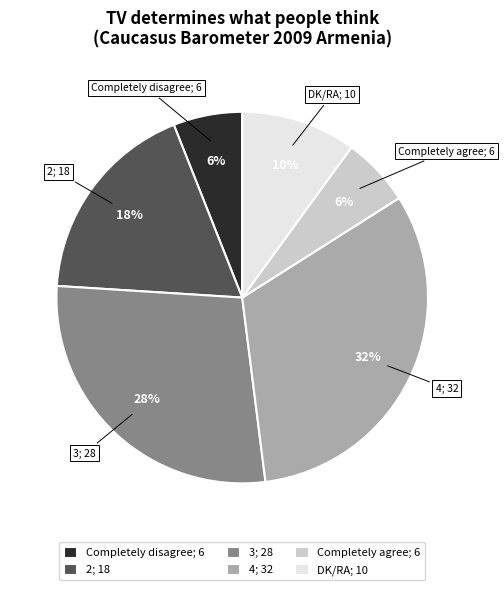

Do 3; 28 and 2; 18 together represent more than half of the pie?

No